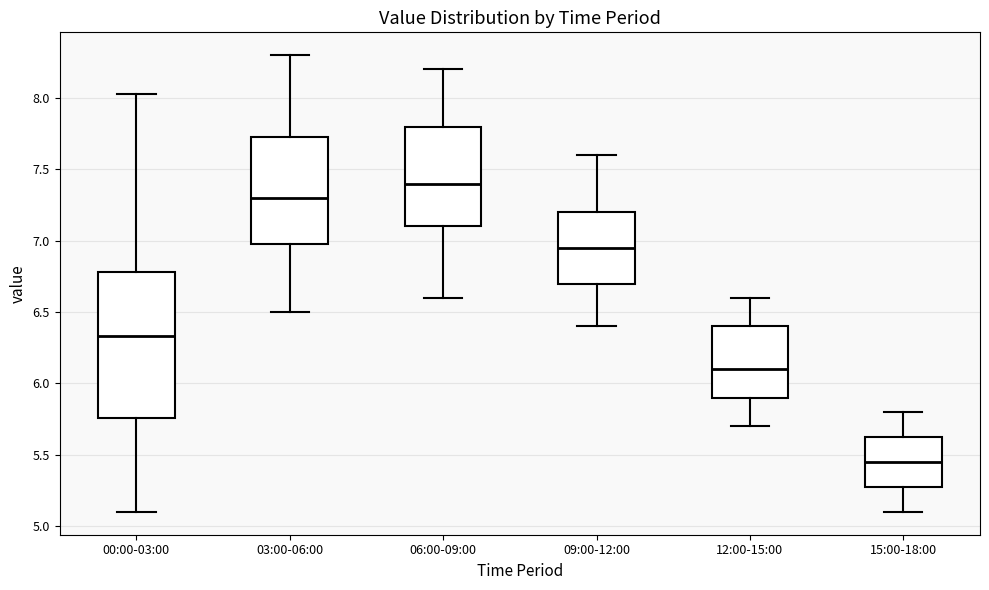

Comparing the boxes themselves (not the whiskers), which one is the tallest?

00:00-03:00